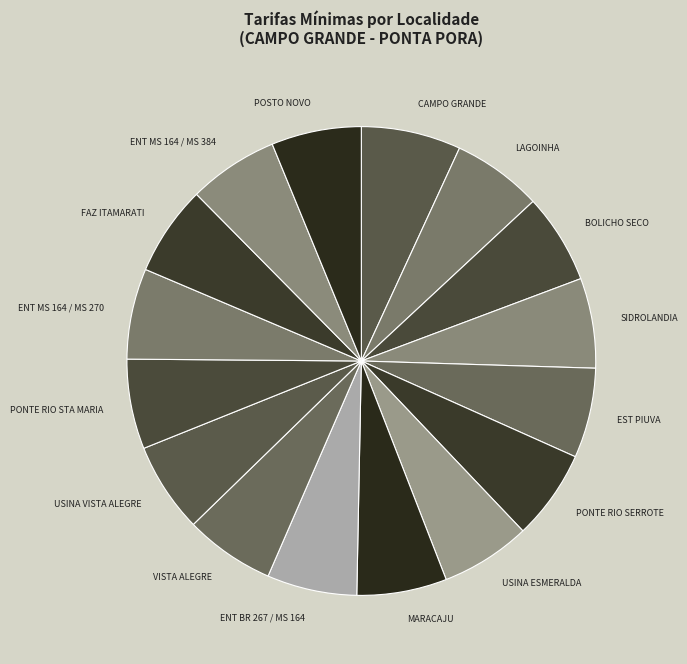

Do ENT MS 164 / MS 270 and MARACAJU together represent more than half of the pie?

No